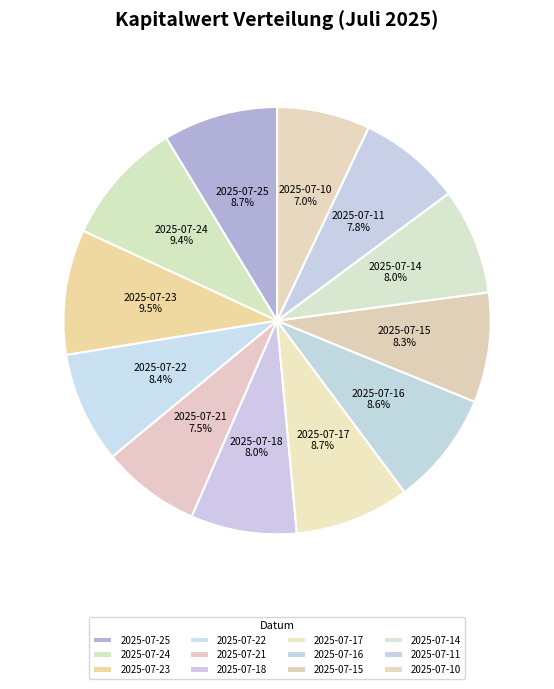

Is there any slice that represents more than half of the pie?

No